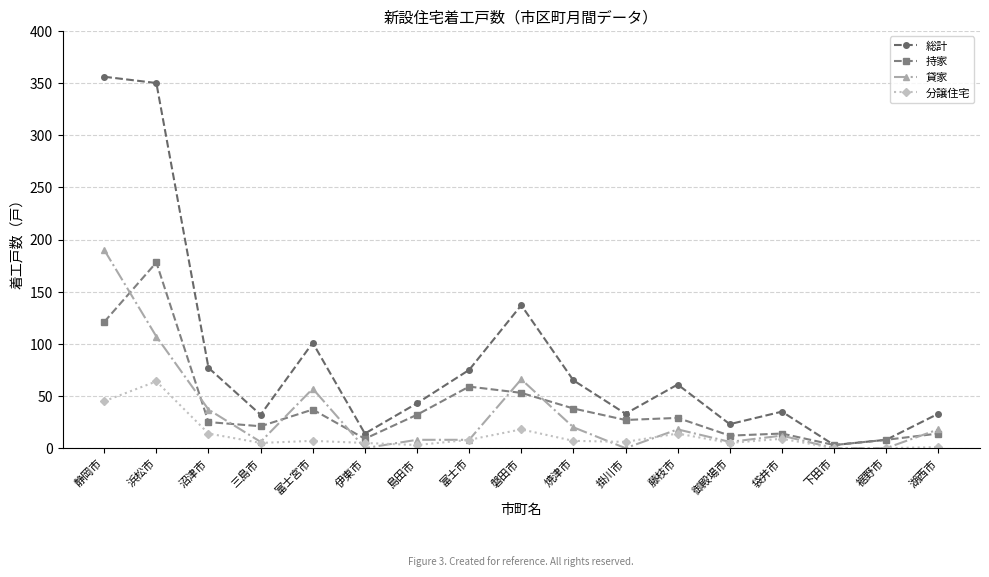

What is the highest value of the 持家 series?

178